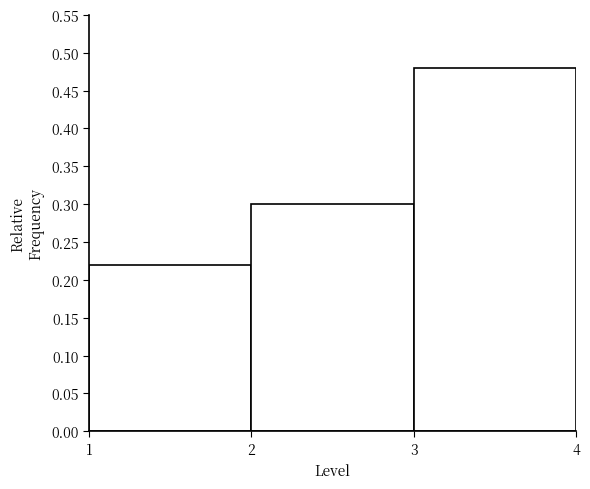

Over which range of the x-axis is the bar tallest?

3 to 4